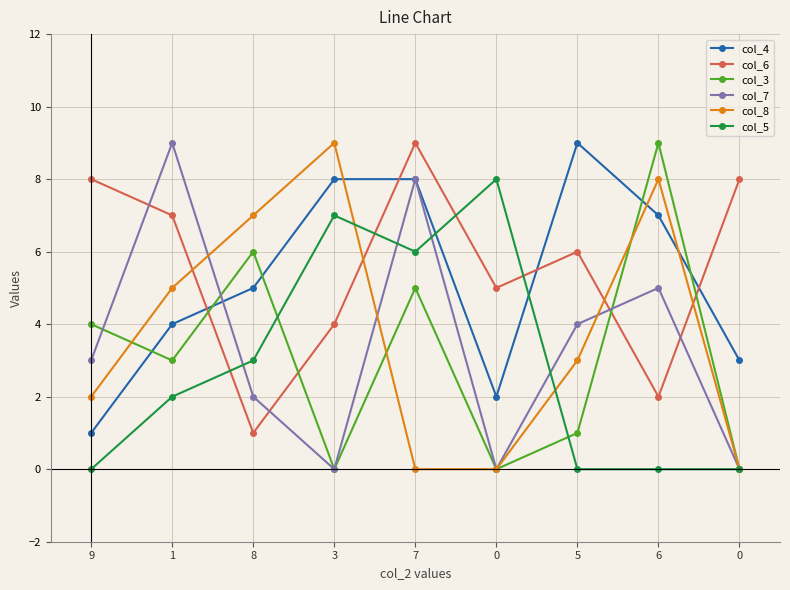

What are all the series names shown in the legend?

col_4, col_6, col_3, col_7, col_8, col_5